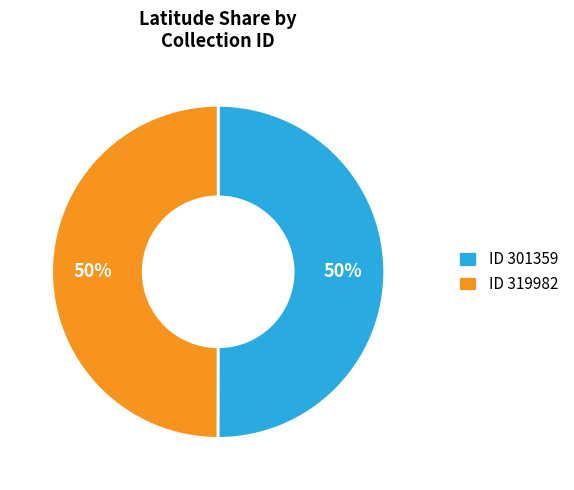

True or false: ID 301359 accounts for 41% of the total.

False